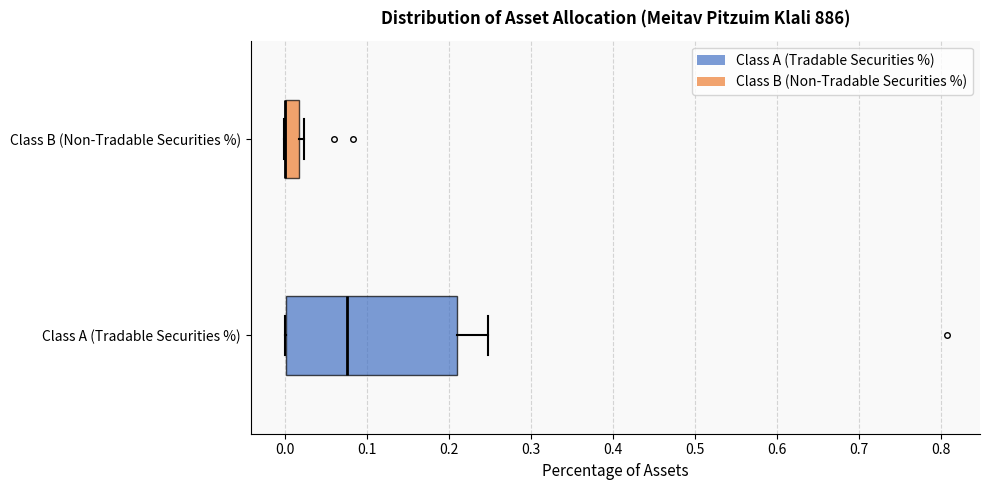

Reading bottom to top, read every box against the x-axis: the position of its median line, the range the box covers, and the ends of its whiskers. The values are not printed on the chart, so give them approximately, as read against the axis.

Class A (Tradable Securities %): median 0.08, box 0.00 to 0.21, whiskers 0.00 to 0.25
Class B (Non-Tradable Securities %): median 0.00 (drawn on the box's left edge), box 0.00 to 0.02, whiskers 0.00 to 0.02 (just right of the box's right edge)